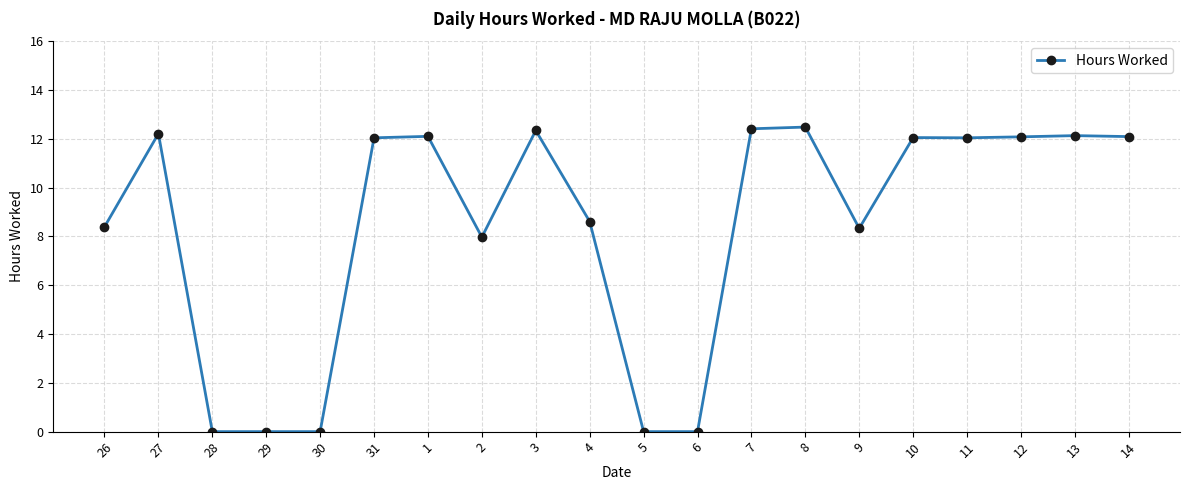

How many series are shown in this chart?

1